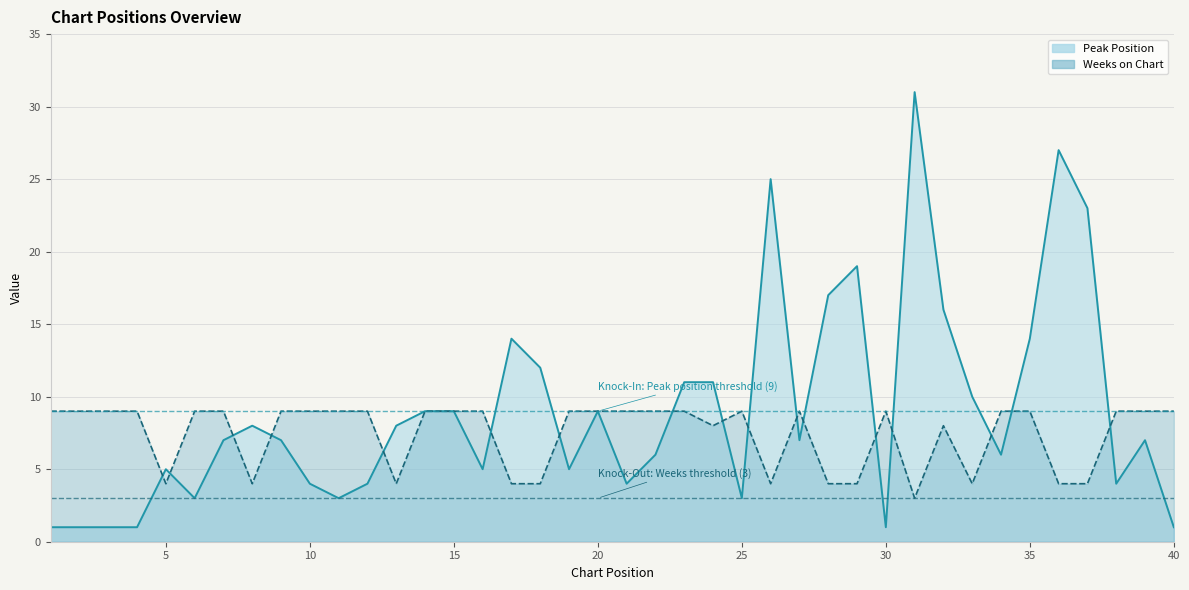

After their last crossing, which series has the higher values: Weeks on Chart or Peak Position?

Weeks on Chart